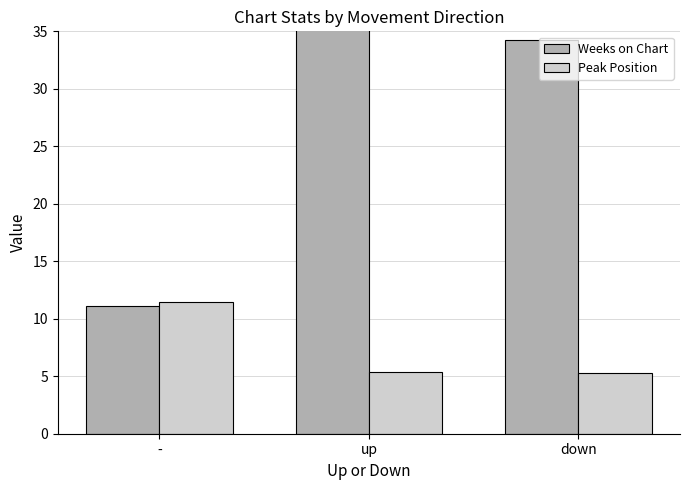

Which has a higher value, down or up?

up